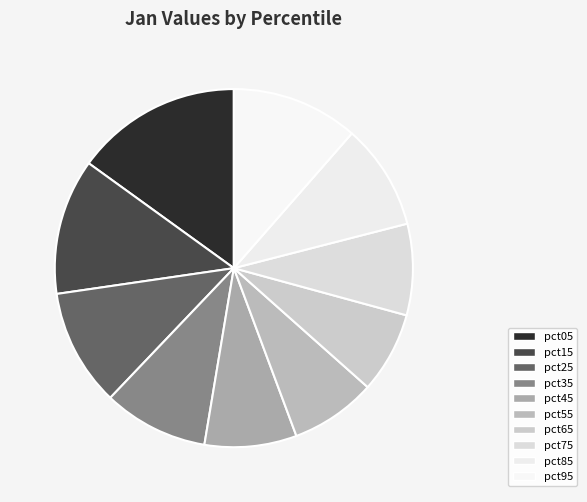

Which category has the biggest portion of the pie?

pct05